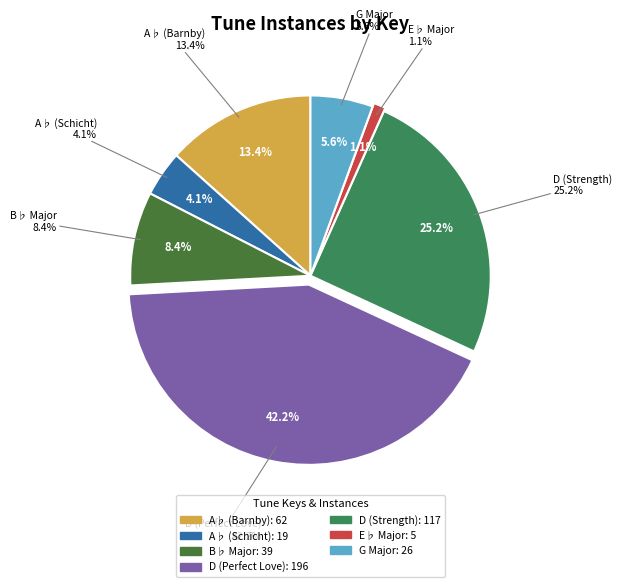

Which has a higher value, D Major (PERFECT LOVE) or A Flat Major (zu_meinem_herrn)?

D Major (PERFECT LOVE)